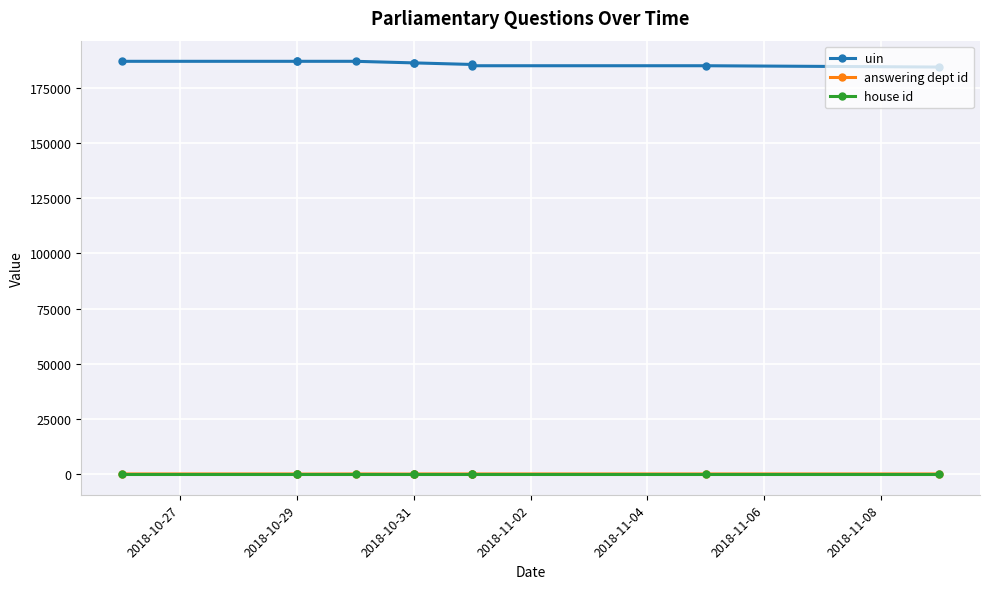

What is the difference between the second highest and second lowest values in the answering dept id series?

46